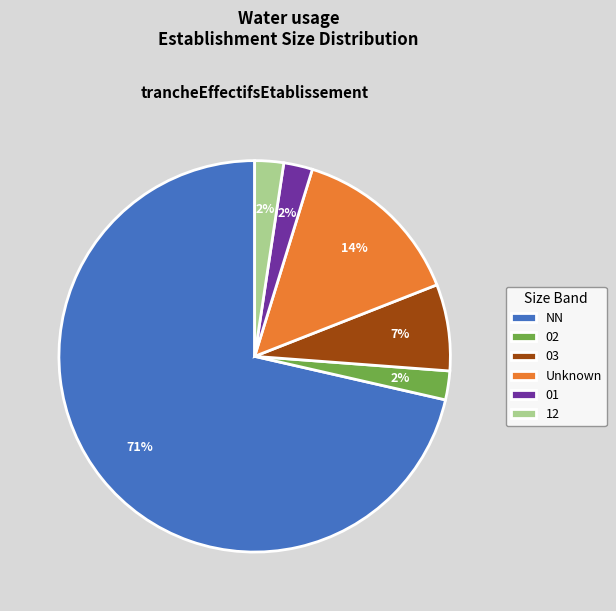

Does 03 represent more than half of the total?

No